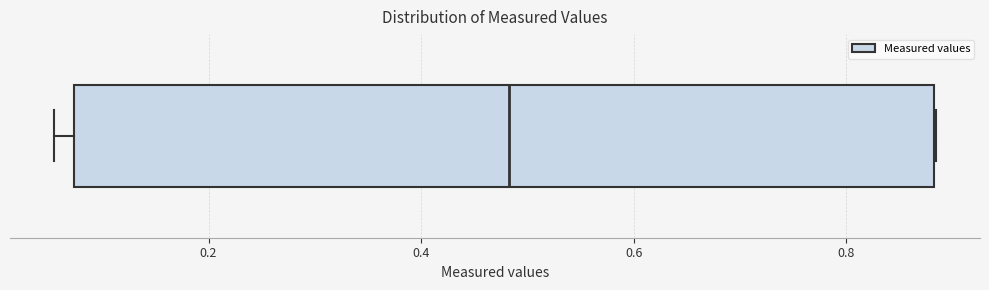

Where is the right edge of the box on the x-axis? The values are not printed on the chart, so give them approximately, as read against the axis.

0.88